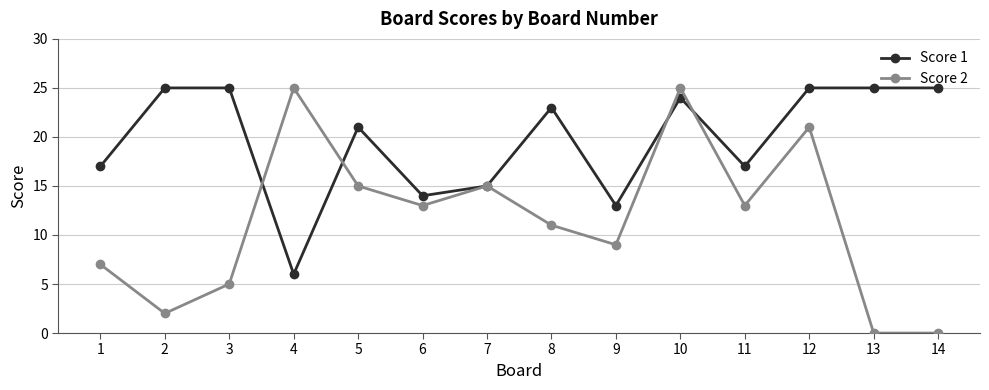

At which label does Score 2 first exceed 13?

4